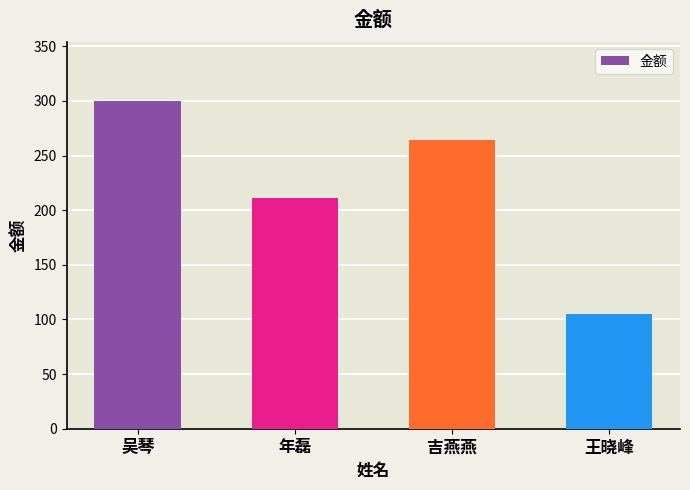

What is the change in value from 吴琴 to 王晓峰?

-195